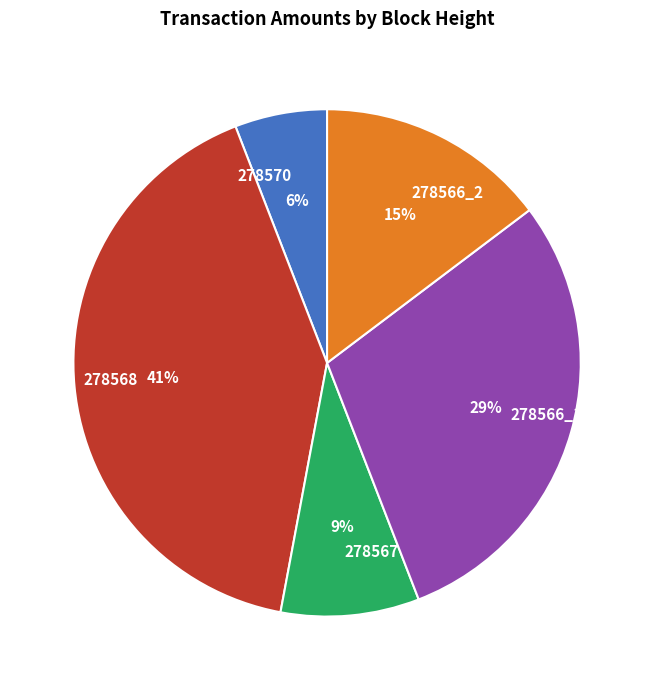

To the nearest percent, what is the difference between the 278570 and 278568 slice percentages?

35%